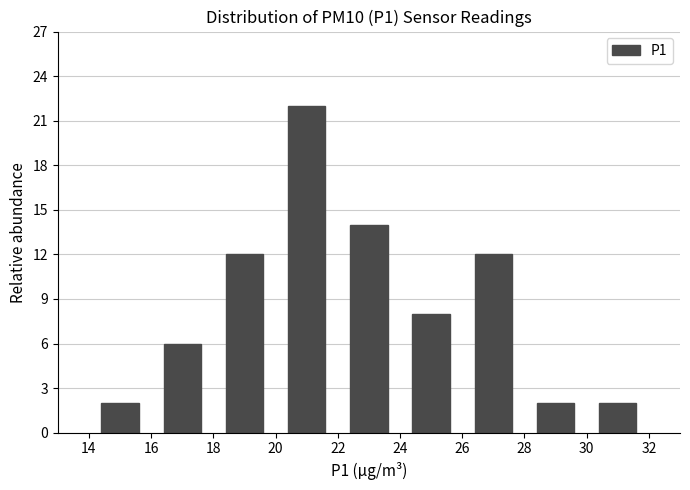

Reading left to right, list every bar in this chart as the range it spans on the x-axis followed by its height. The values are not printed on the chart, so give them approximately, as read against the axis.

14 to 16: 2
16 to 18: 6
18 to 20: 12
20 to 22: 22
22 to 24: 14
24 to 26: 8
26 to 28: 12
28 to 30: 2
30 to 32: 2